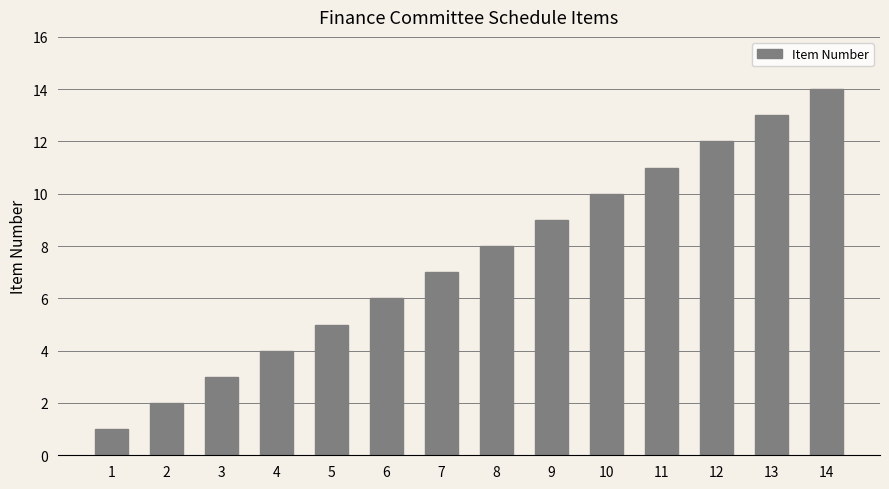

What is the value of the 7th bar from the left?

7